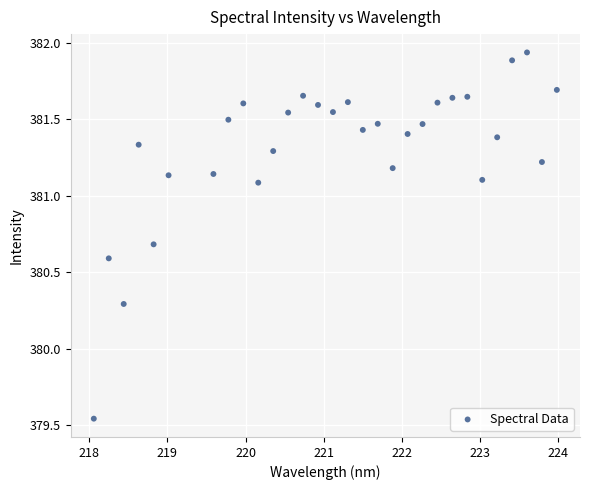

What Y value in the scatter plot is closest to 380?

380.3